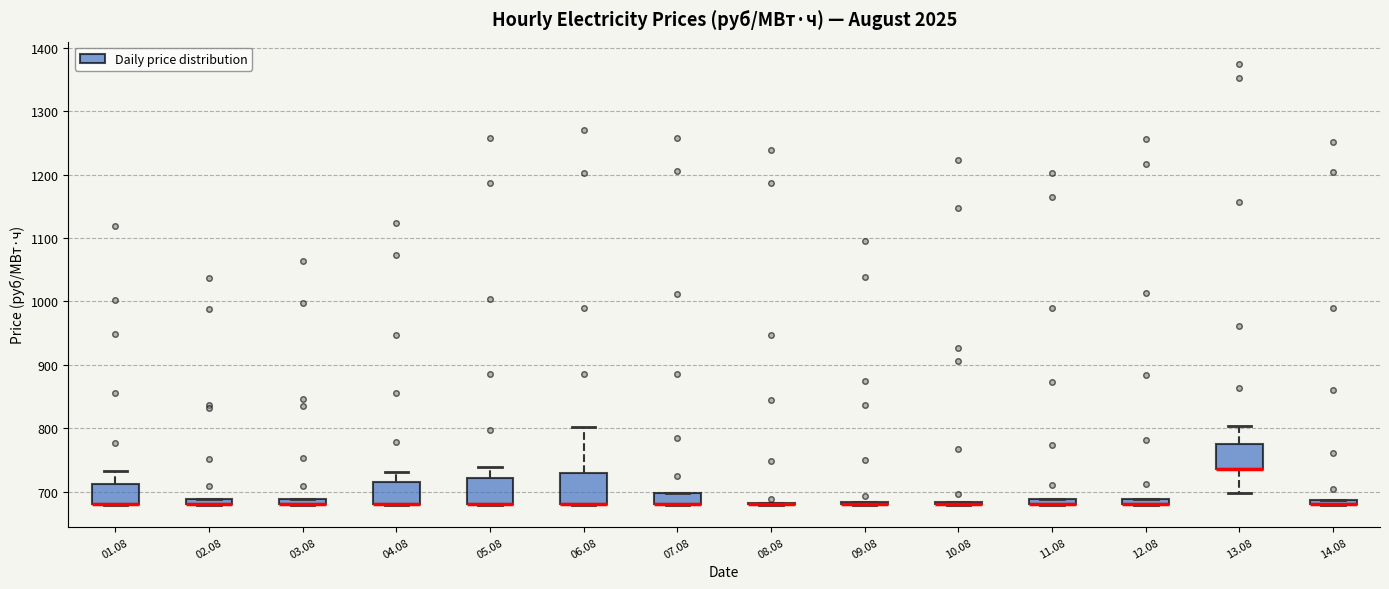

Where is the upper edge of the box at x = 05.08 on the y-axis? The values are not printed on the chart, so give them approximately, as read against the axis.

720